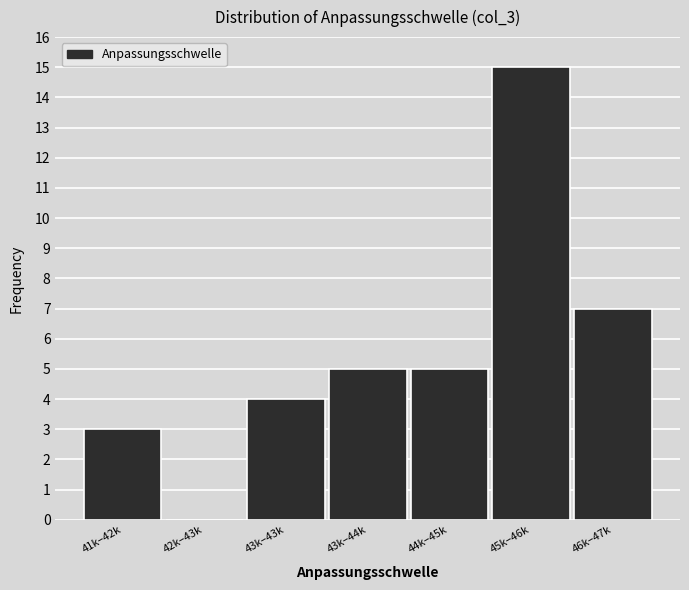

Reading left to right, what are all the values shown in this chart?

41k–42k=3	42k–43k=0	43k–43k=4	43k–44k=5	44k–45k=5	45k–46k=15	46k–47k=7